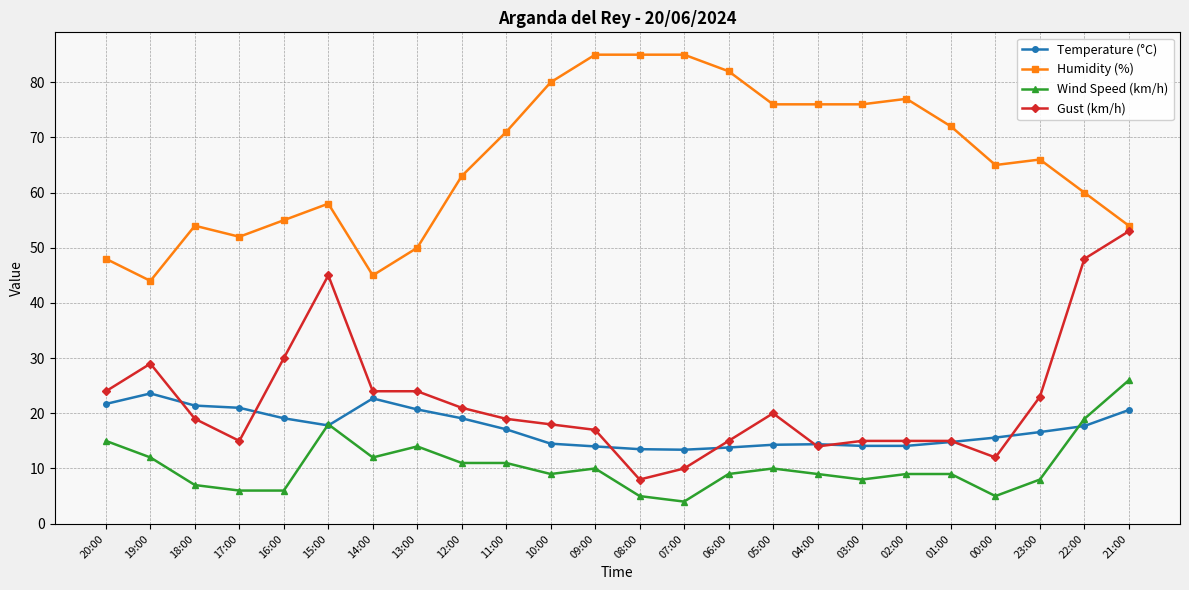

What is the sum of the Temperature (°C) values at 09:00 and 17:00?

35.0